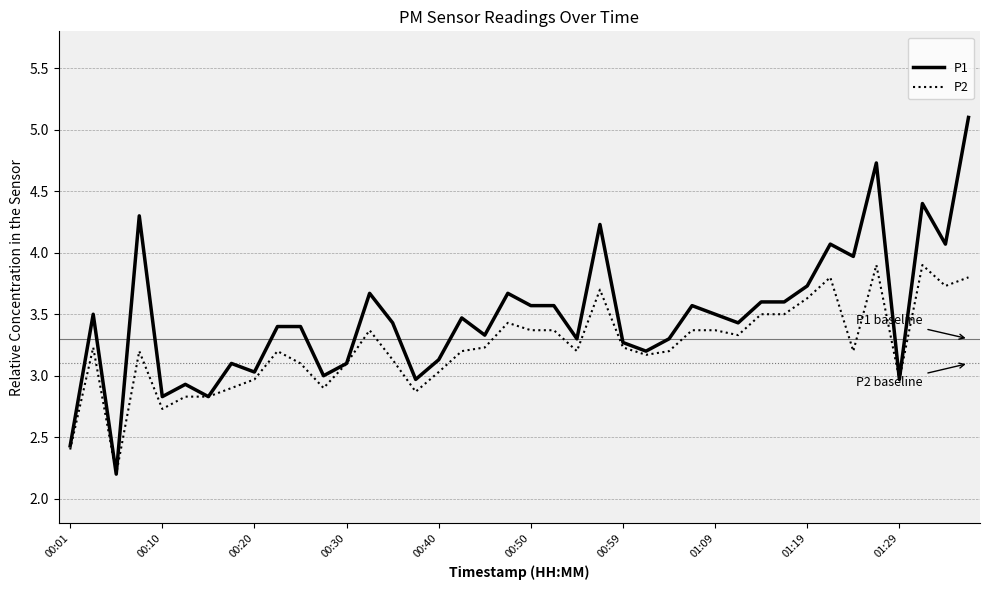

Which series has the largest total across all categories?

P1